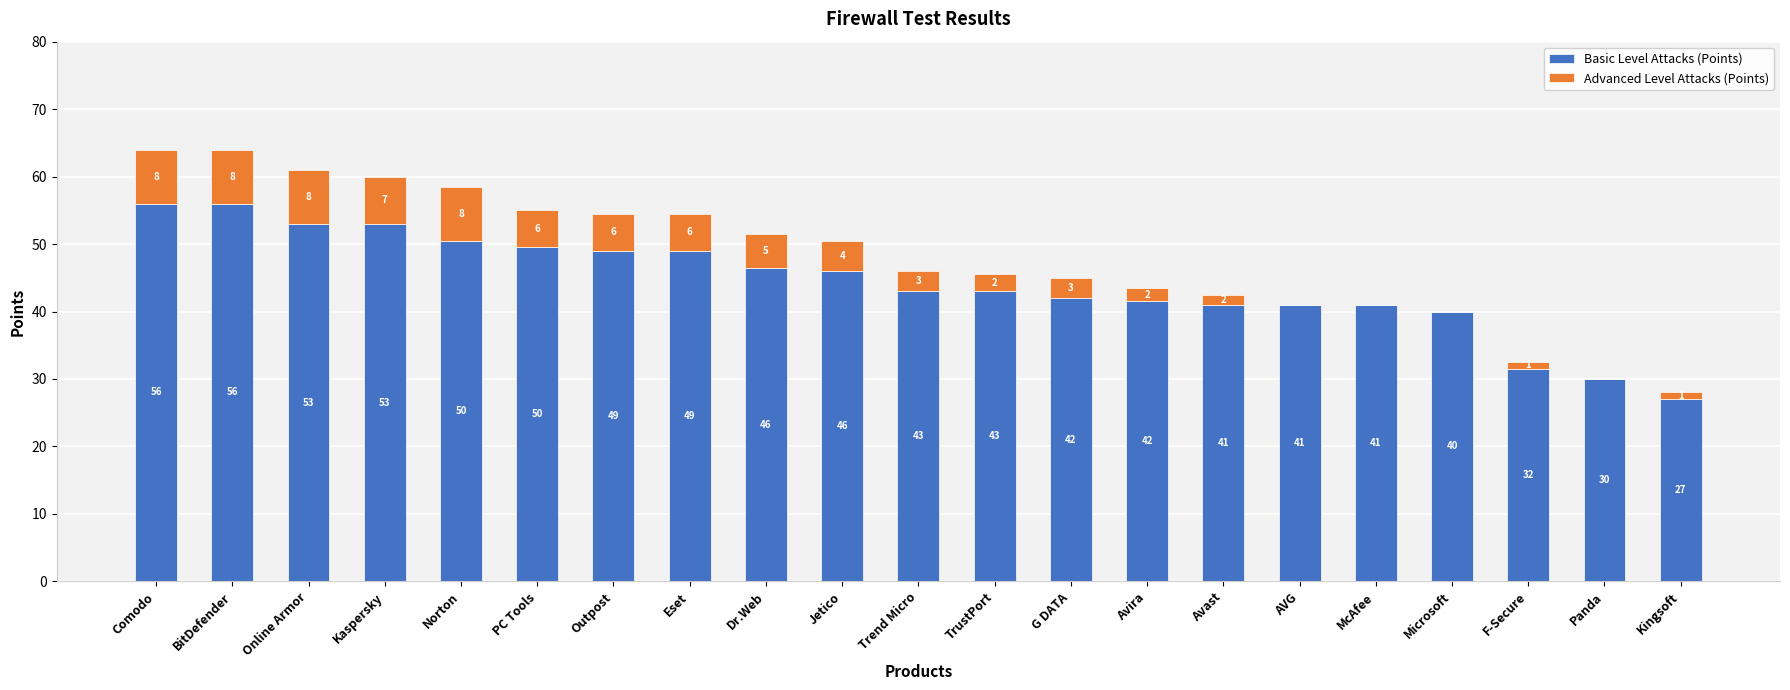

Are the bars grouped side by side (vs. stacked)?

No